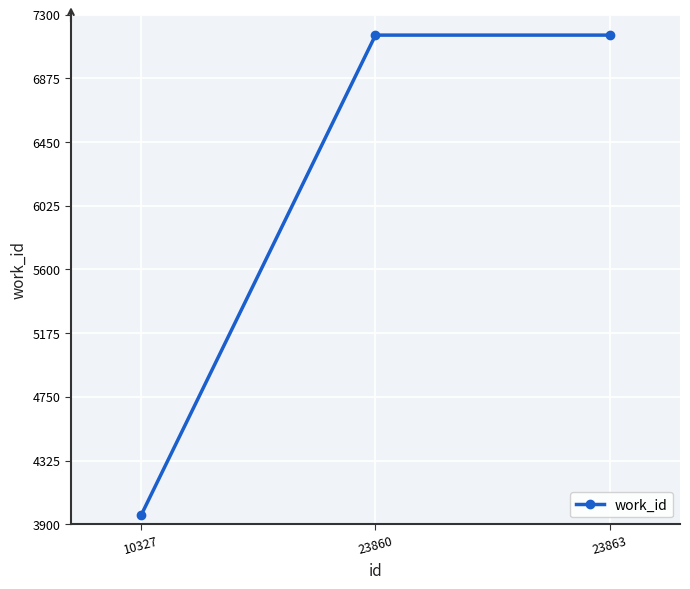

Reading left to right, extract all data points from this chart.

10327=3963	23860=7163	23863=7163